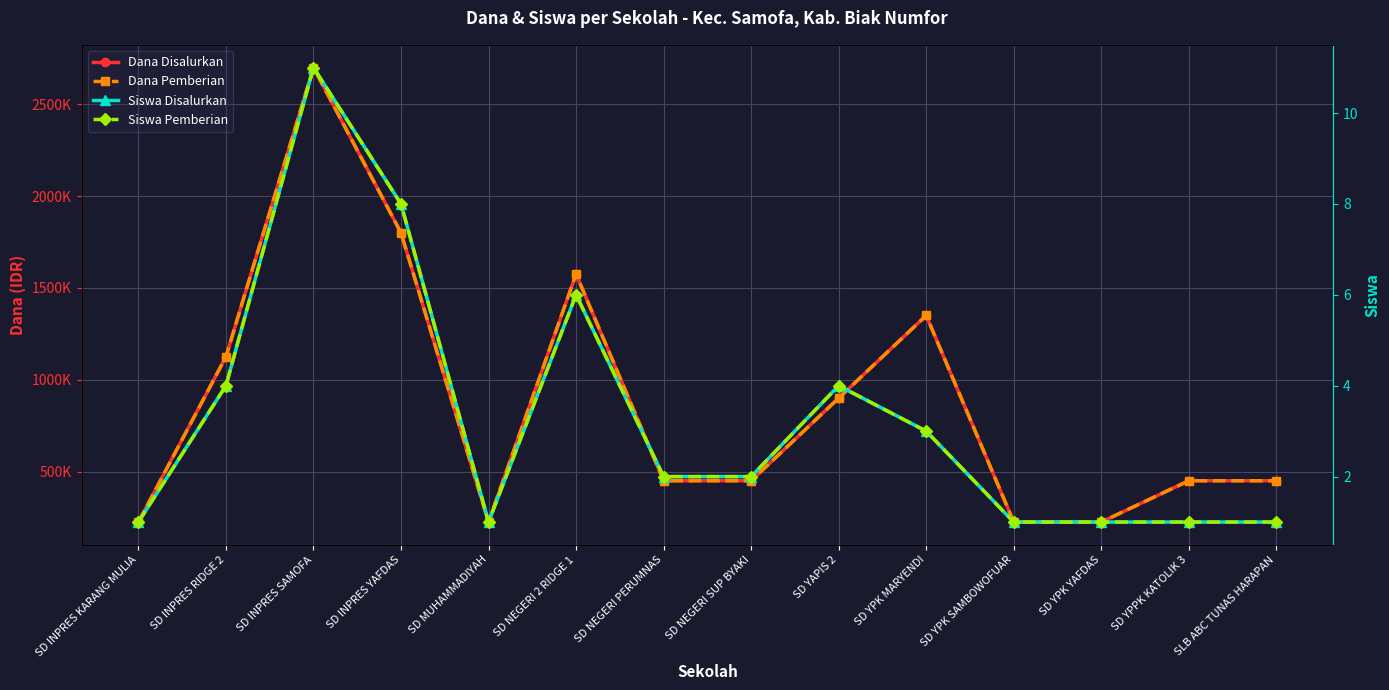

What is the spread (max minus min) of values at SD YAPIS 2?

899996